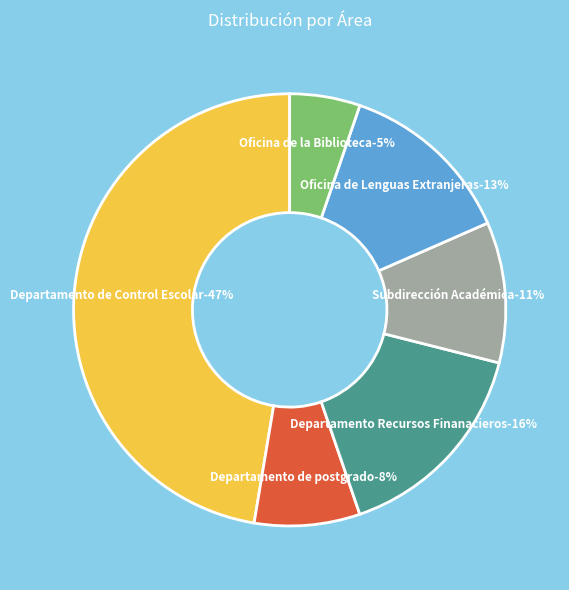

Is there a majority slice in this chart?

No